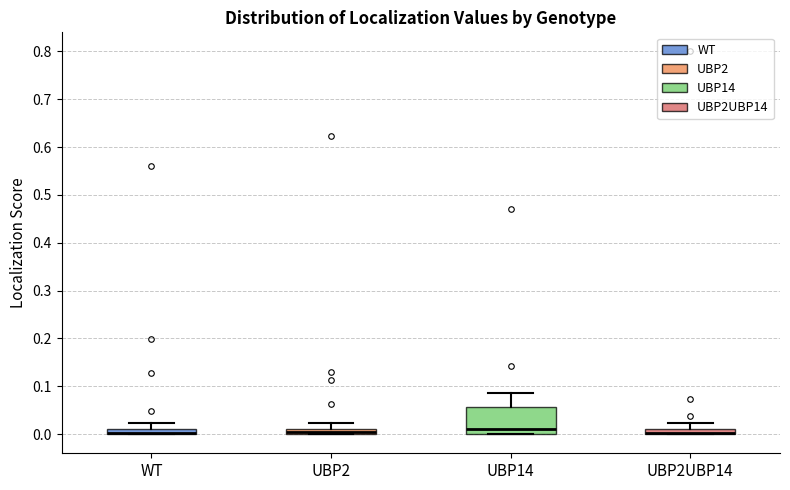

Comparing the boxes themselves (not the whiskers), which one is the tallest?

UBP14